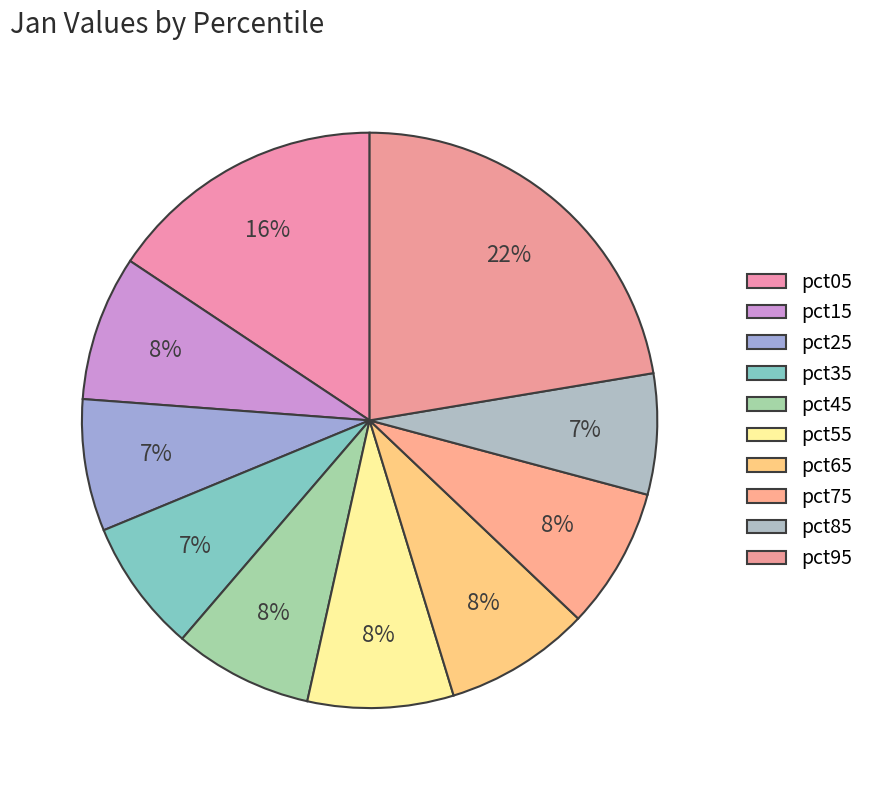

The pct75 slice represents 8% of the pie. True or false?

True